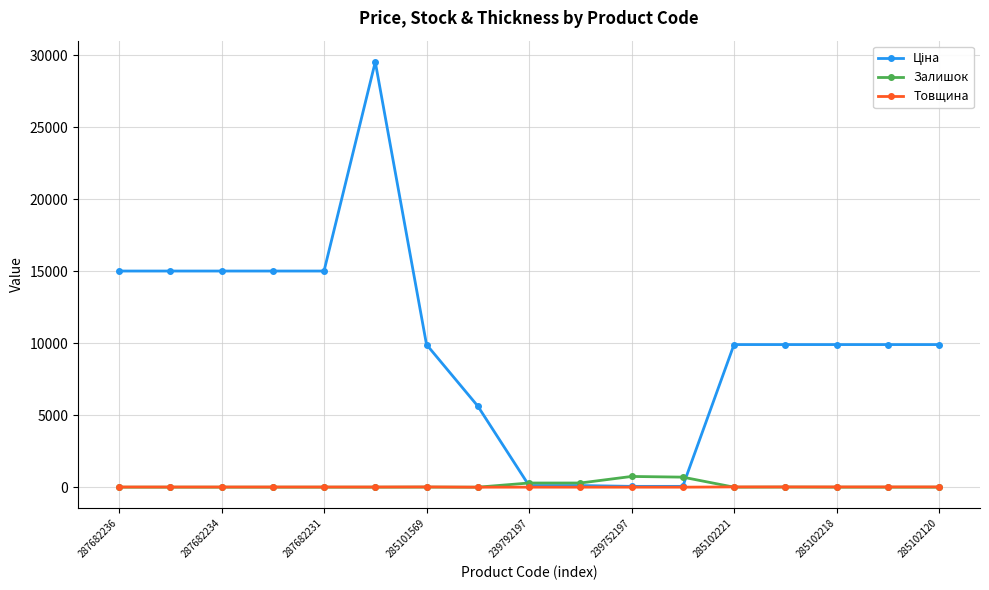

At how many categories does at least one series exceed 3268?

13